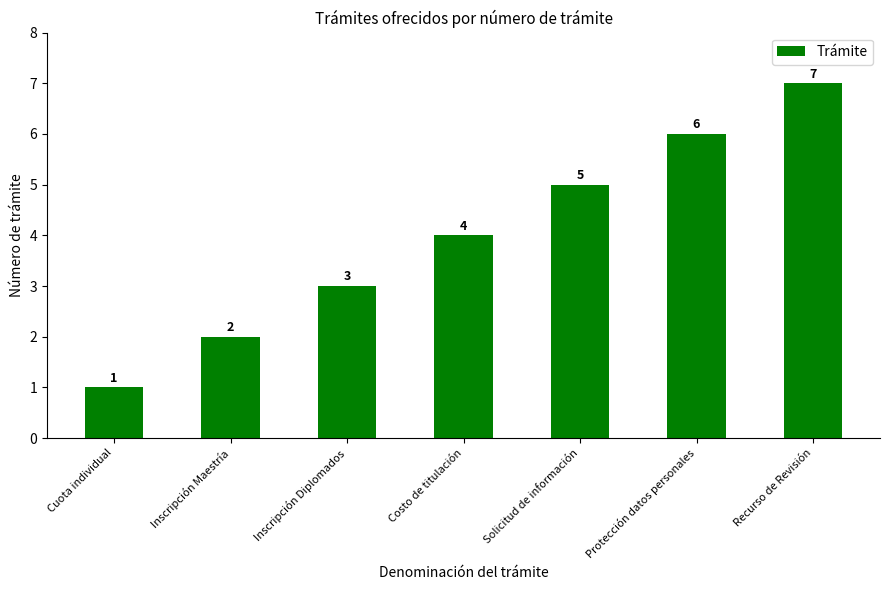

What is the ratio of the value at Cuota individual to the value at Inscripción Maestría?

0.5